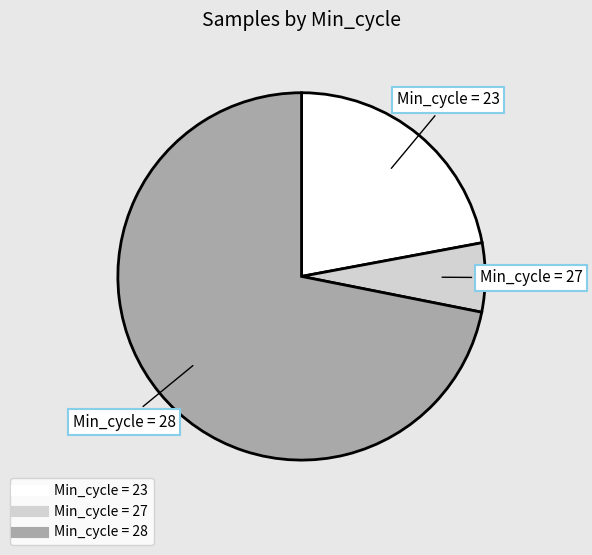

How many segments does this pie chart have?

3